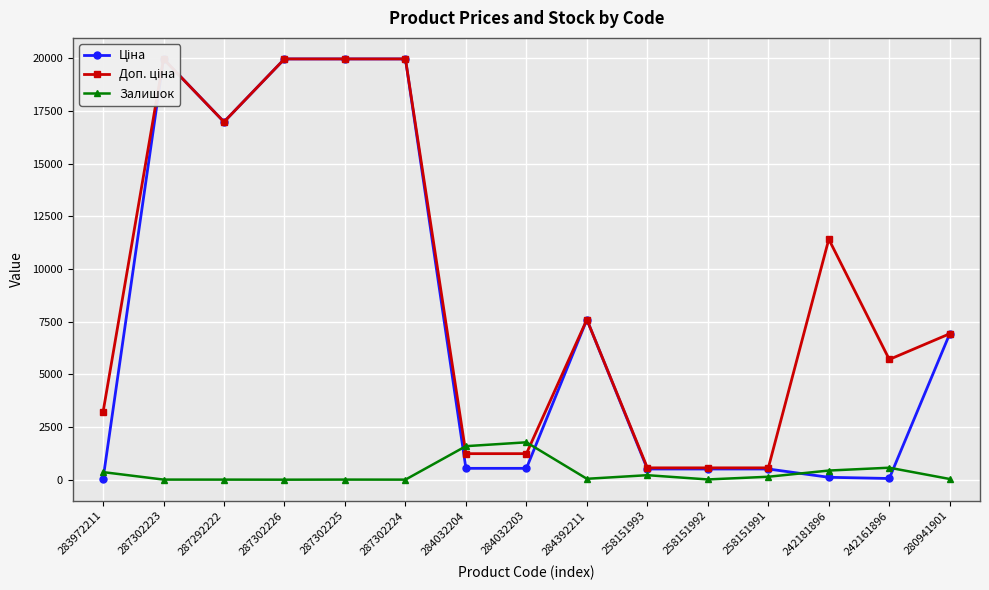

At which category does Залишок reach its first local peak?

287302225